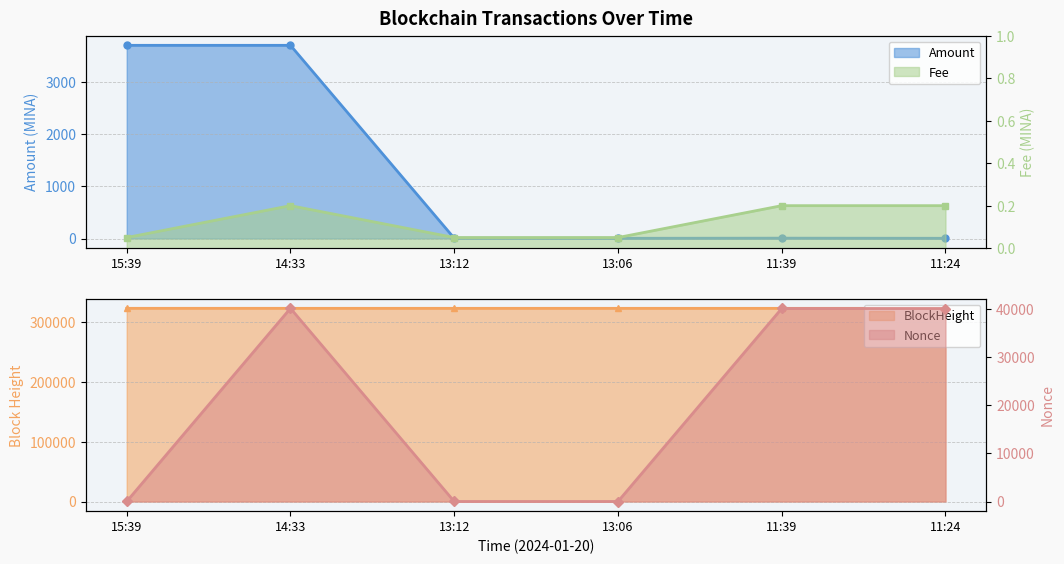

What position from the right is 14:33?

5